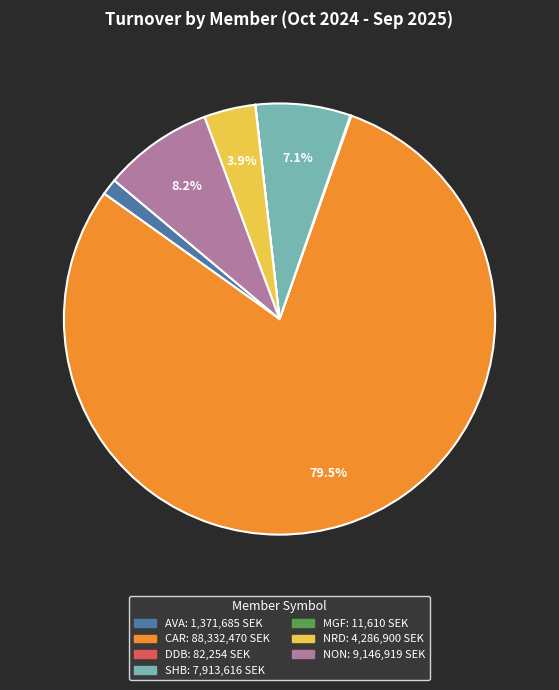

Which slice is the largest?

CAR